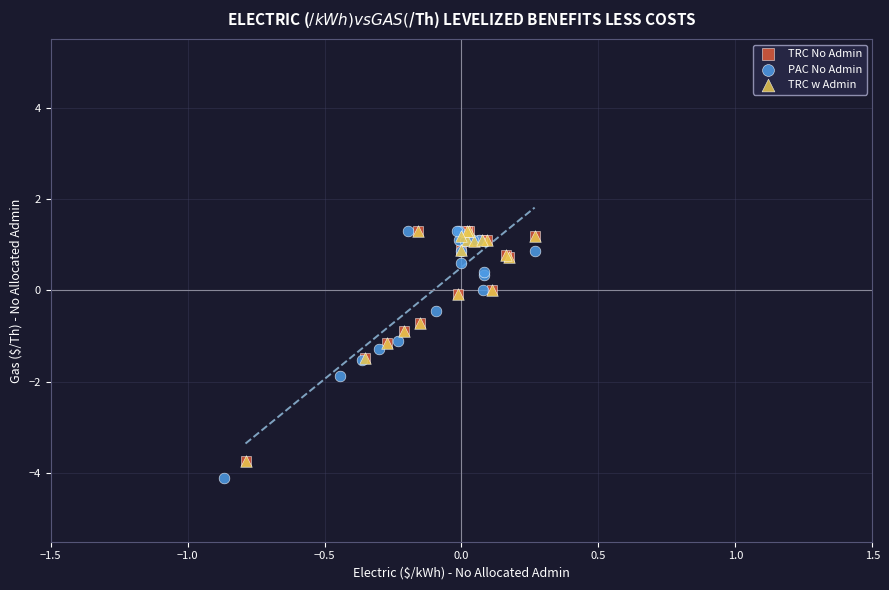

Which series has the largest Y range (max minus min)?

PAC No Admin